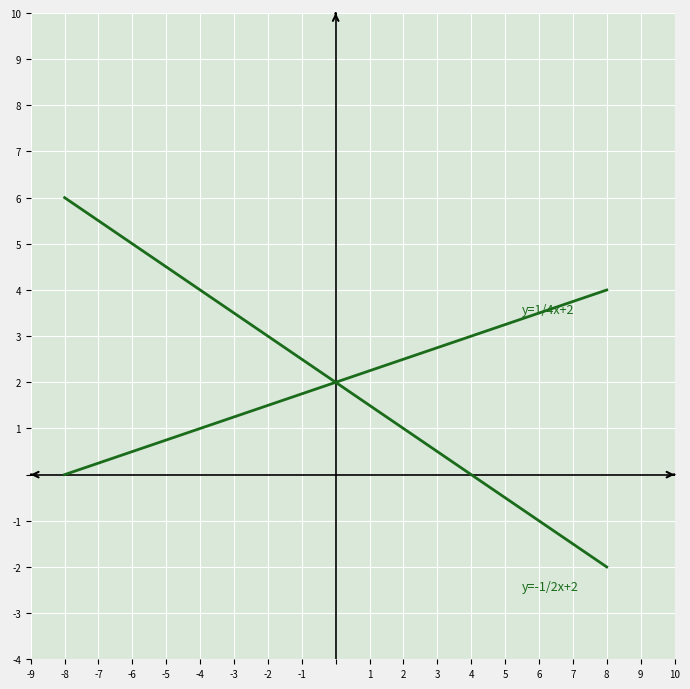

Does the chart display data point markers on the line(s)?

No